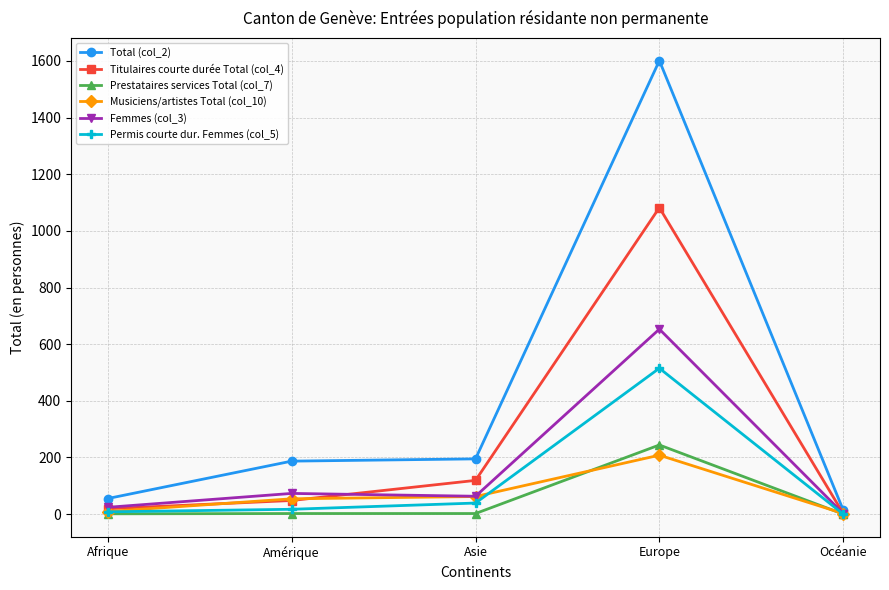

What is the highest value of the Permis courte dur. Femmes (col_5) series?

515